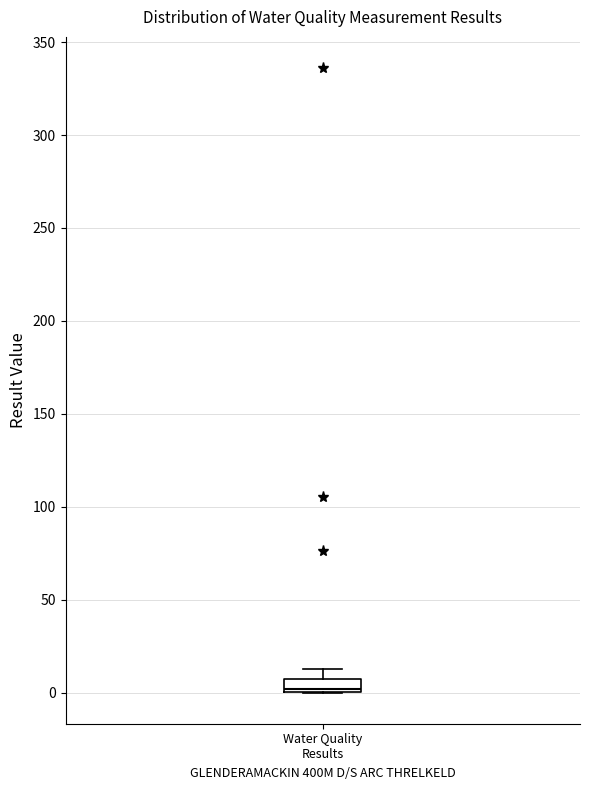

Where is the upper edge of the box for Water Quality Results on the y-axis? The values are not printed on the chart, so give them approximately, as read against the axis.

5